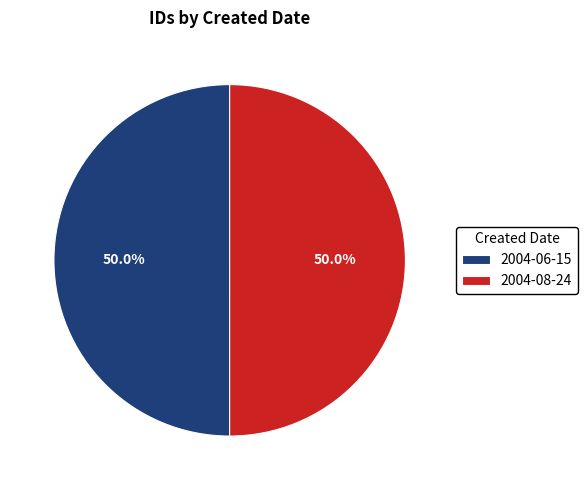

Count the number of slices in the pie.

2